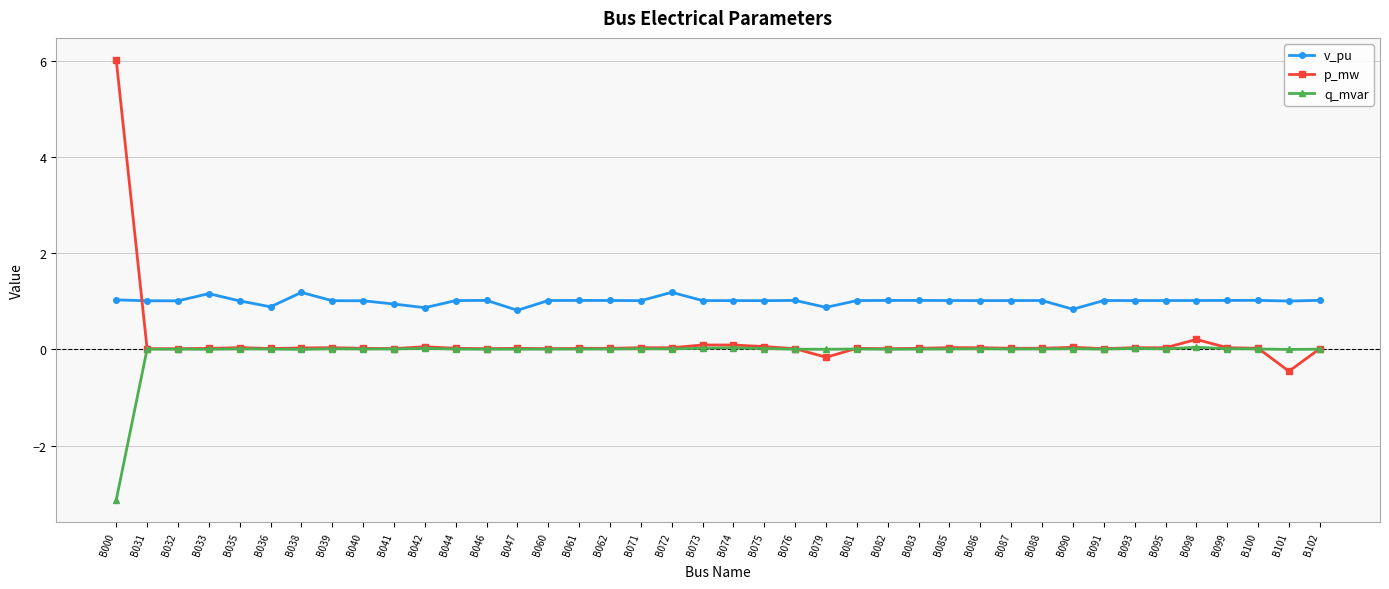

Which series changed the most between B047 and B085?

v_pu